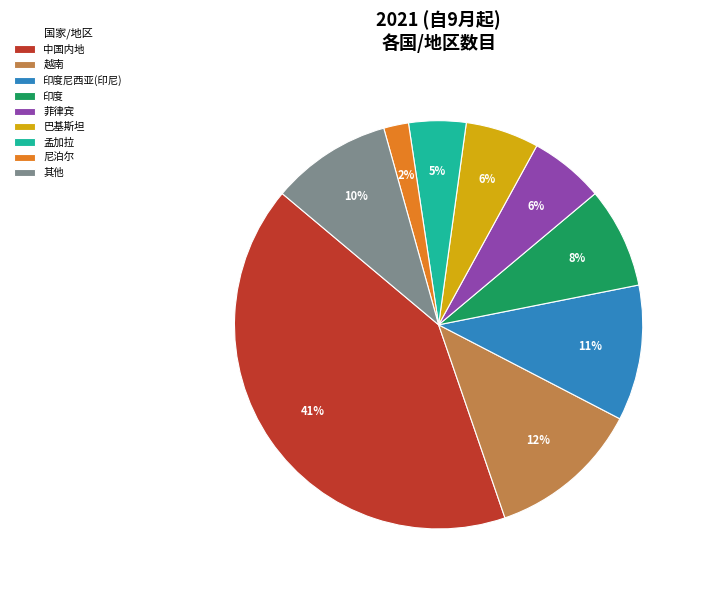

Which category has the smallest portion of the pie?

尼泊尔